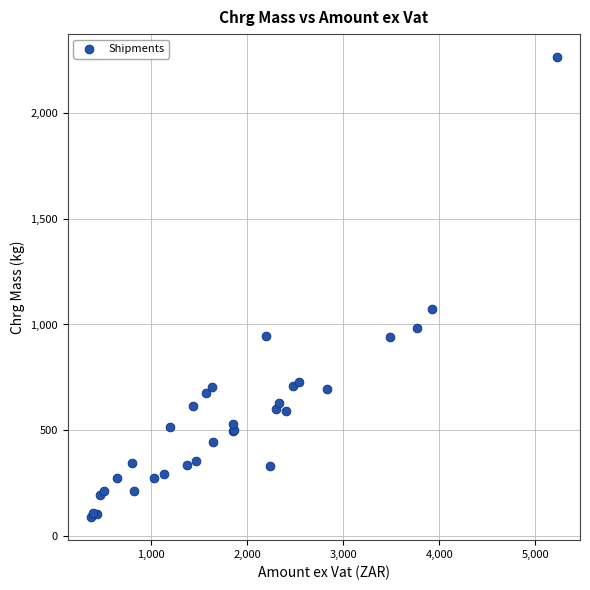

What Y value in the scatter plot is closest to 1176?

1075